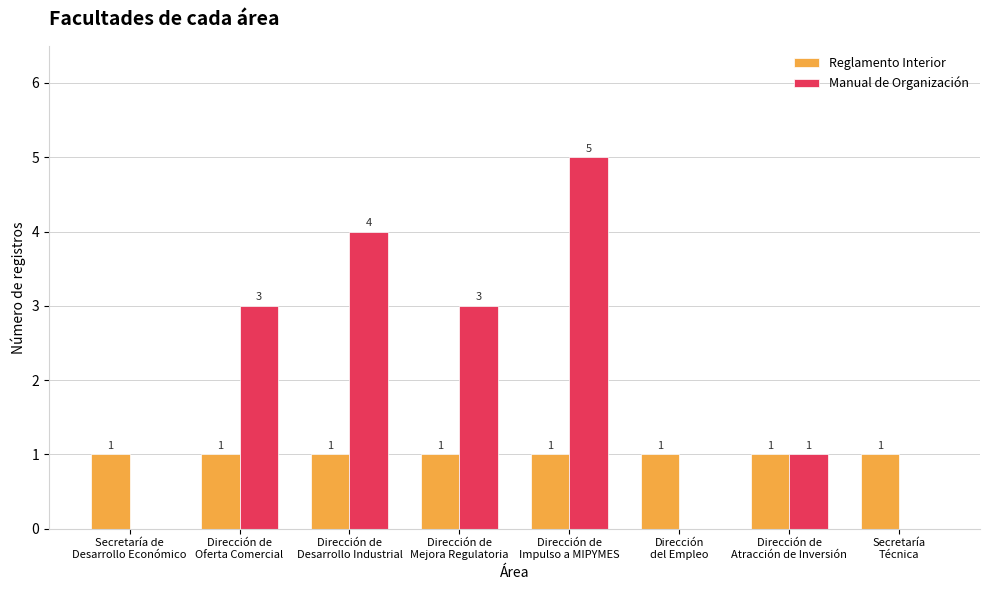

Reading right to left, extract all data points from this chart.

Reglamento Interior: Secretaría
Técnica=1	Dirección de
Atracción de Inversión=1	Dirección
del Empleo=1	Dirección de
Impulso a MIPYMES=1	Dirección de
Mejora Regulatoria=1	Dirección de
Desarrollo Industrial=1	Dirección de
Oferta Comercial=1	Secretaría de
Desarrollo Económico=1
Manual de Organización: Secretaría
Técnica=0	Dirección de
Atracción de Inversión=1	Dirección
del Empleo=0	Dirección de
Impulso a MIPYMES=5	Dirección de
Mejora Regulatoria=3	Dirección de
Desarrollo Industrial=4	Dirección de
Oferta Comercial=3	Secretaría de
Desarrollo Económico=0